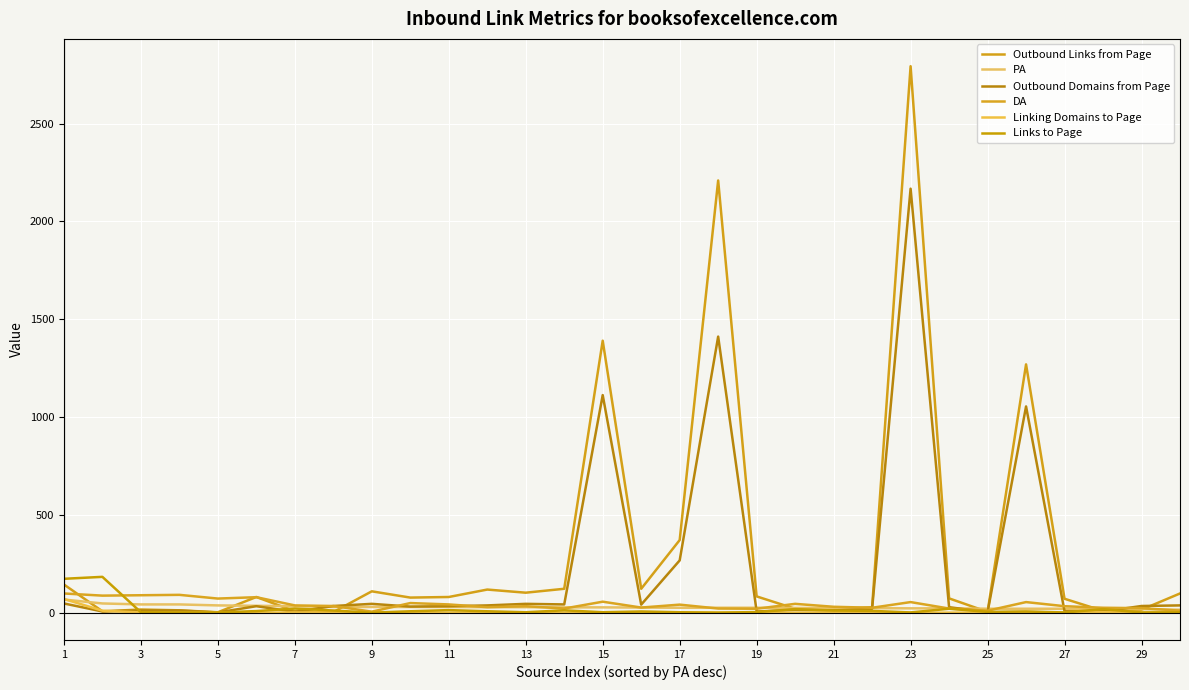

What are all the series names shown in the legend?

Outbound Links from Page, PA, Outbound Domains from Page, DA, Linking Domains to Page, Links to Page